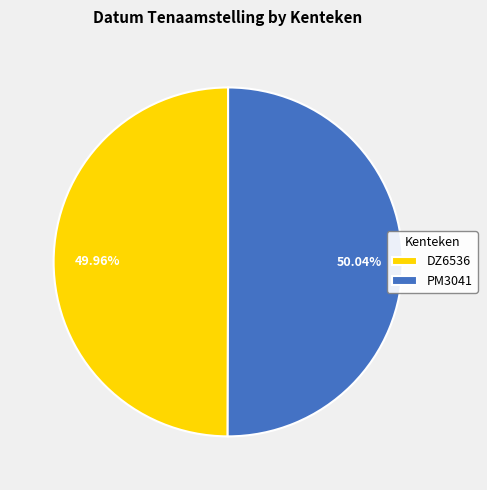

Is there any slice that represents more than half of the pie?

Yes